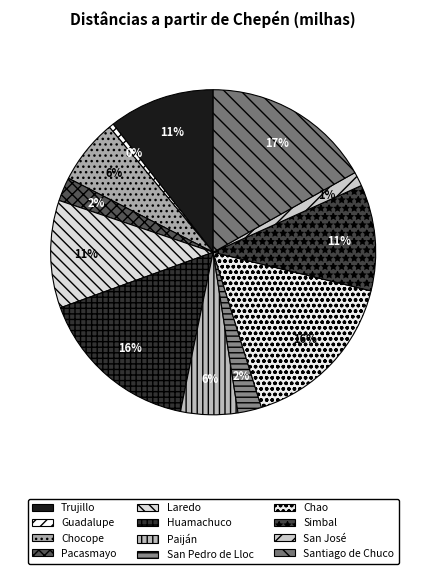

How many segments does this pie chart have?

12